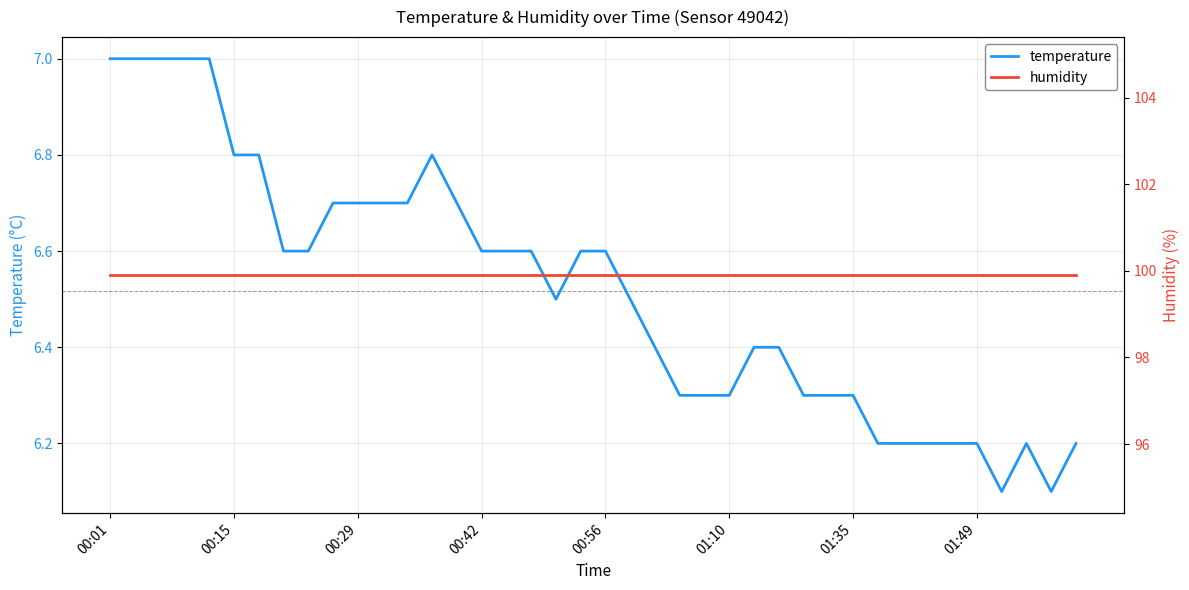

Which category has the highest value across all series?

00:01